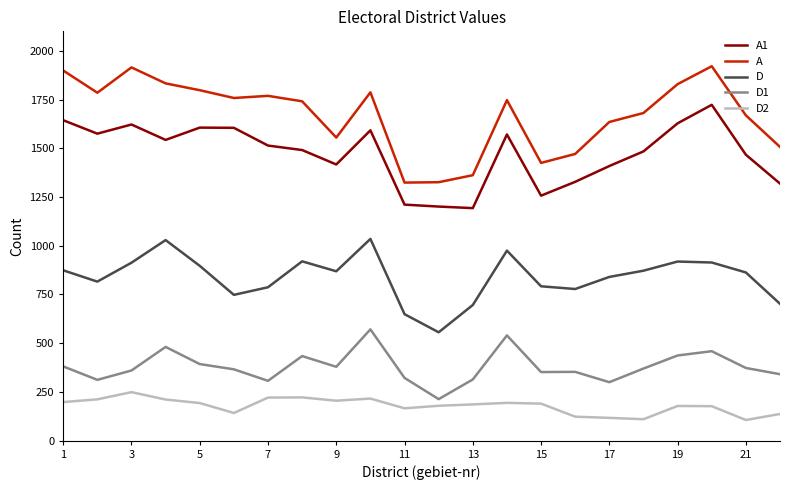

Does the chart have visible grid lines?

No